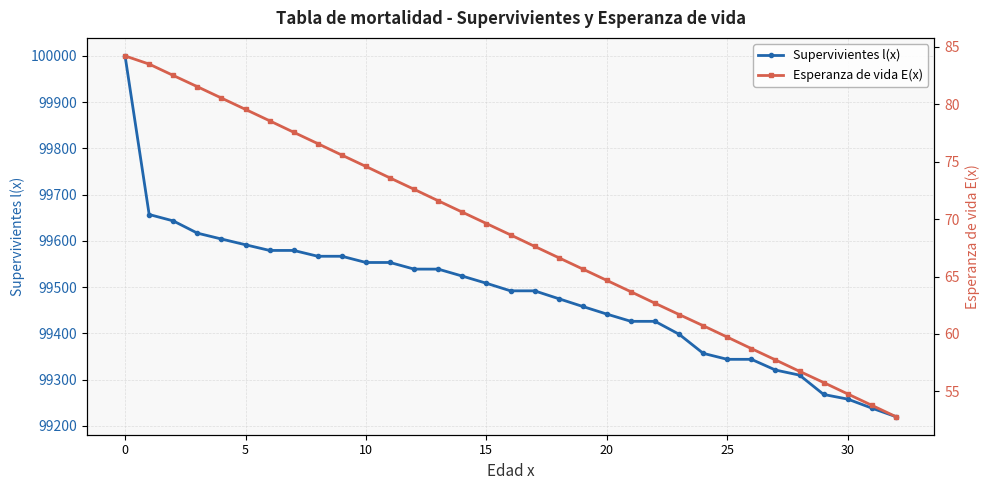

True or false: Esperanza de vida E(x) has a value of 70.6 at 14.

True